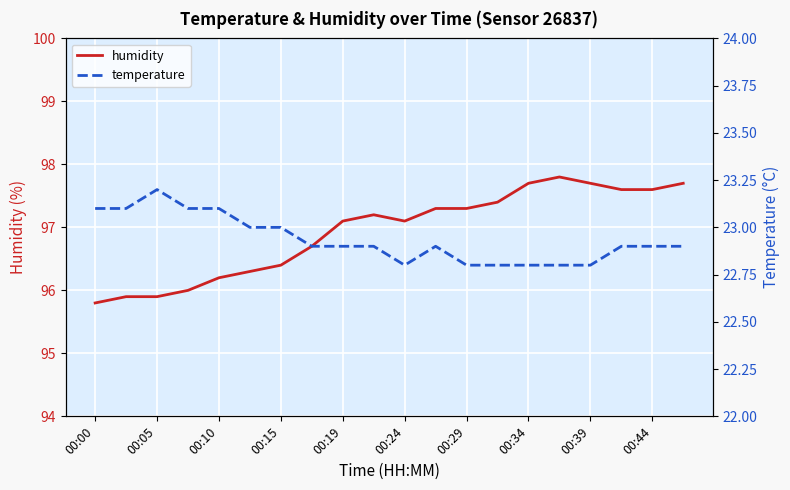

What is the maximum value shown in the chart?

97.8